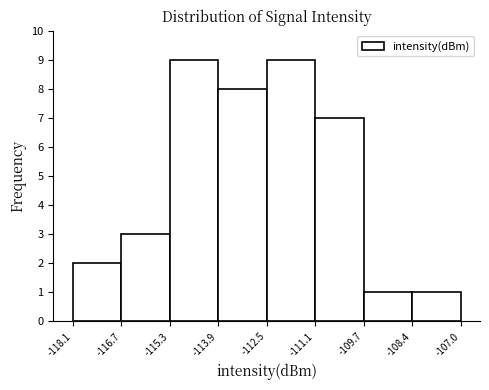

What is the height of the bar covering -113.9 to -112.5 on the x-axis? The values are not printed on the chart, so give them approximately, as read against the axis.

8